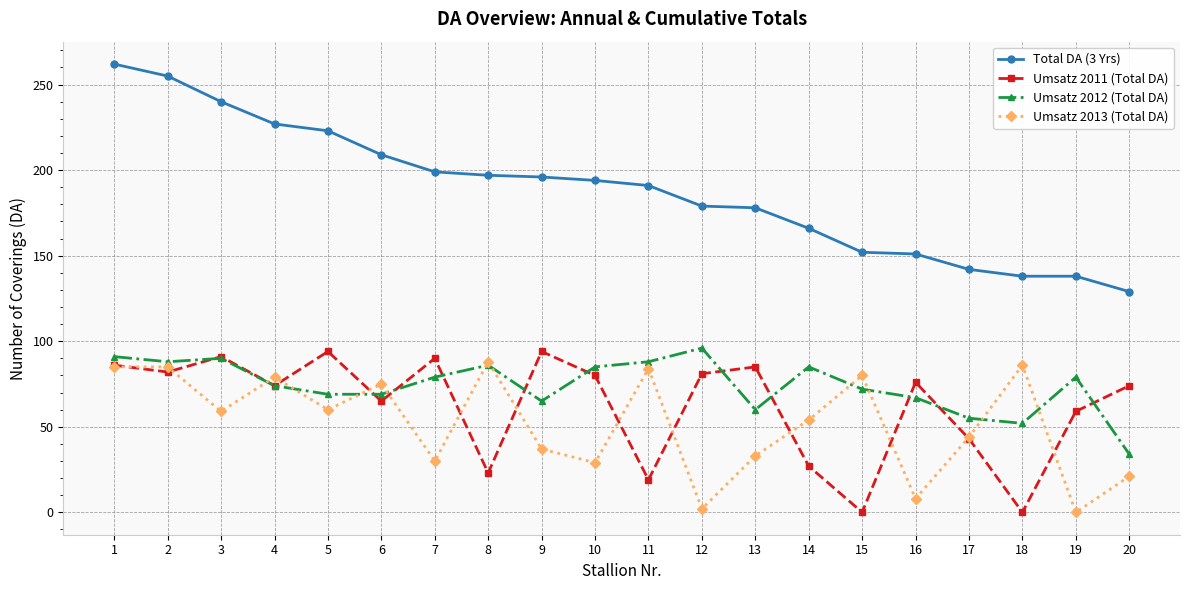

The value of Umsatz 2013 (Total DA) at 5 is 60. True or false?

True